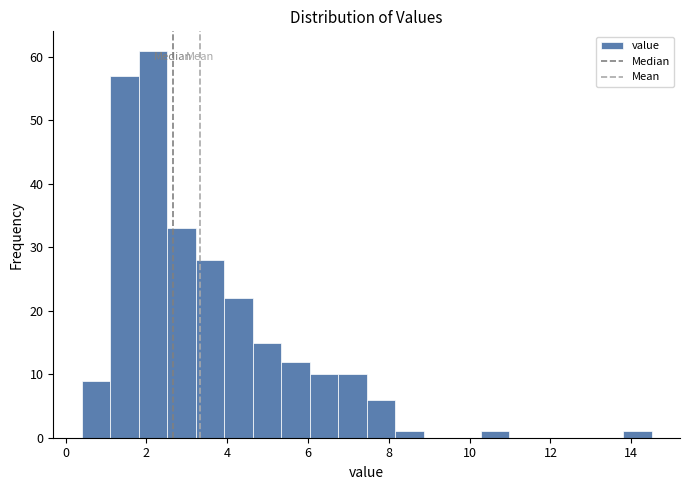

Read against the x-axis, roughly where is the centre of the tallest bar?

2.2